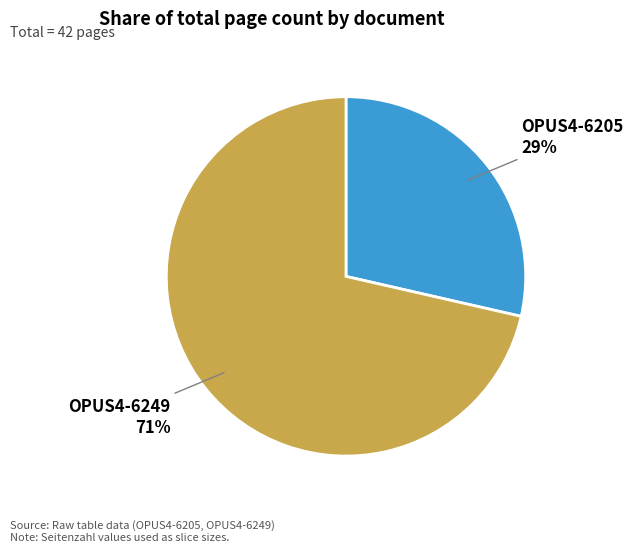

To the nearest percent, what is the combined percentage of OPUS4-6205 and OPUS4-6249?

100%